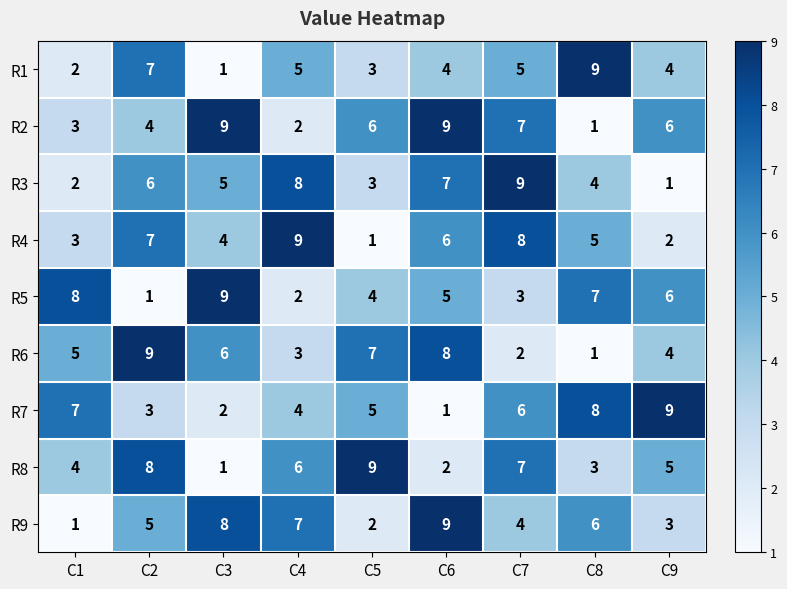

What is the difference between the highest and lowest values at C1?

7